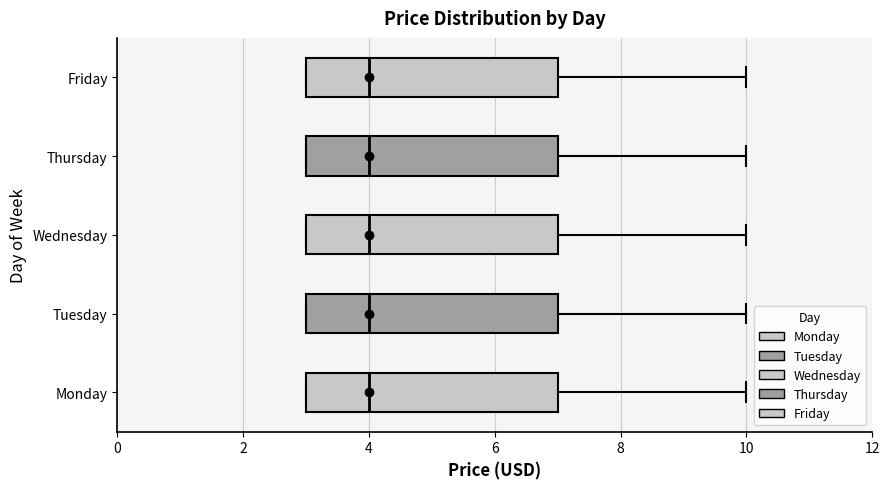

Reading bottom to top, transcribe this box plot: for each box, give where its median line is, the range the box spans, and where its two whiskers end, as read against the x-axis. The values are not printed on the chart, so give them approximately, as read against the axis.

Monday: median 4, box 3 to 7, whiskers 3 to 10
Tuesday: median 4, box 3 to 7, whiskers 3 to 10
Wednesday: median 4, box 3 to 7, whiskers 3 to 10
Thursday: median 4, box 3 to 7, whiskers 3 to 10
Friday: median 4, box 3 to 7, whiskers 3 to 10